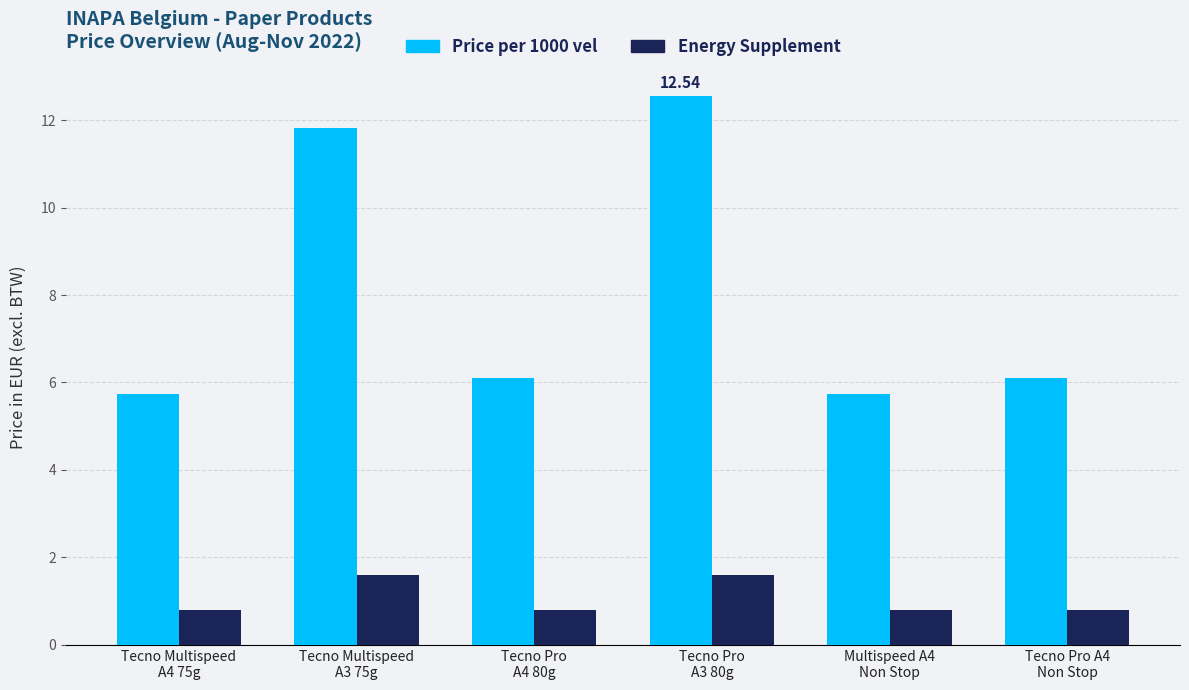

List the series in order of their overall mean, highest first.

Price per 1000 vel, Energy Supplement